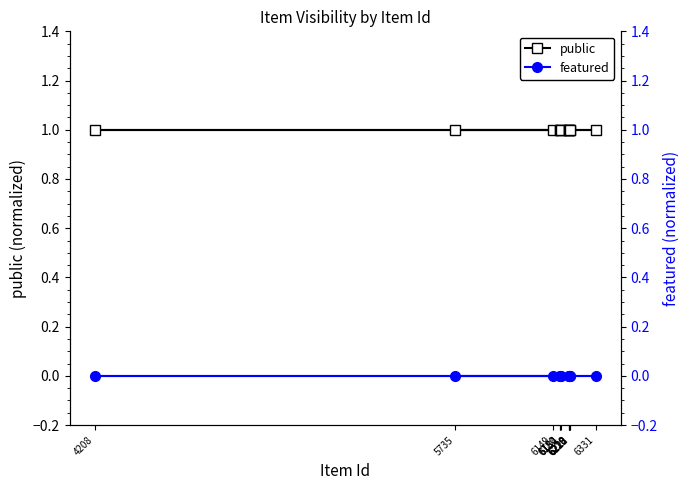

At which label is featured closest to 0?

5735